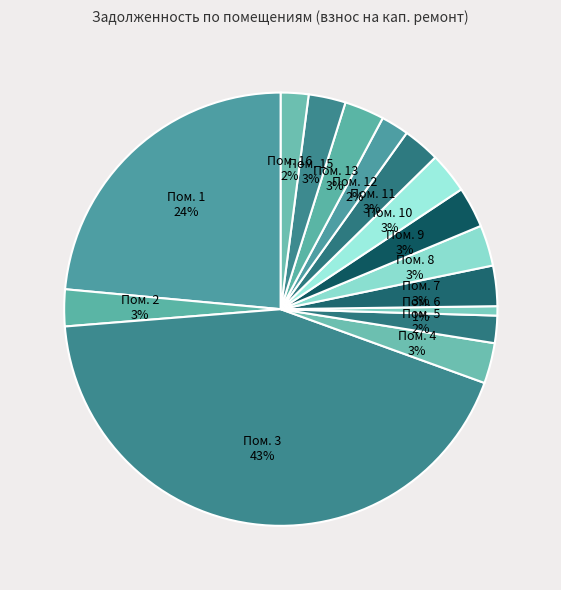

Is there any slice that represents more than half of the pie?

No